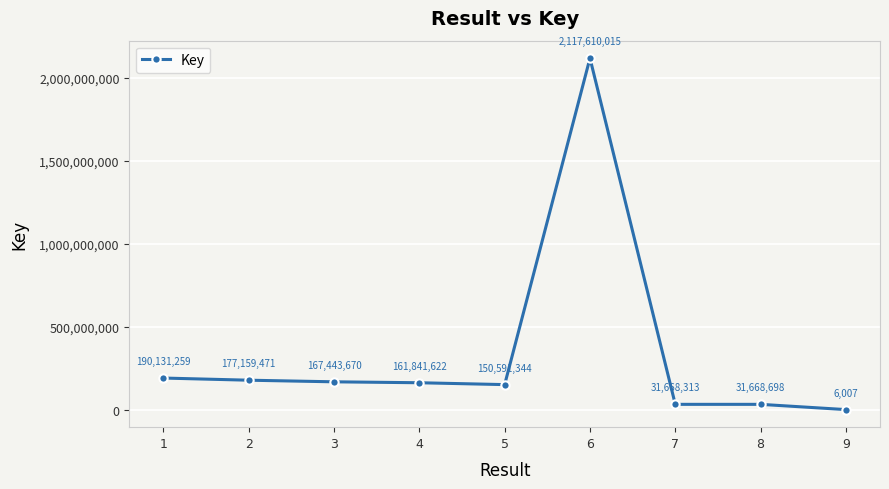

How many interior local peaks (higher than both neighbors) does the data have?

2